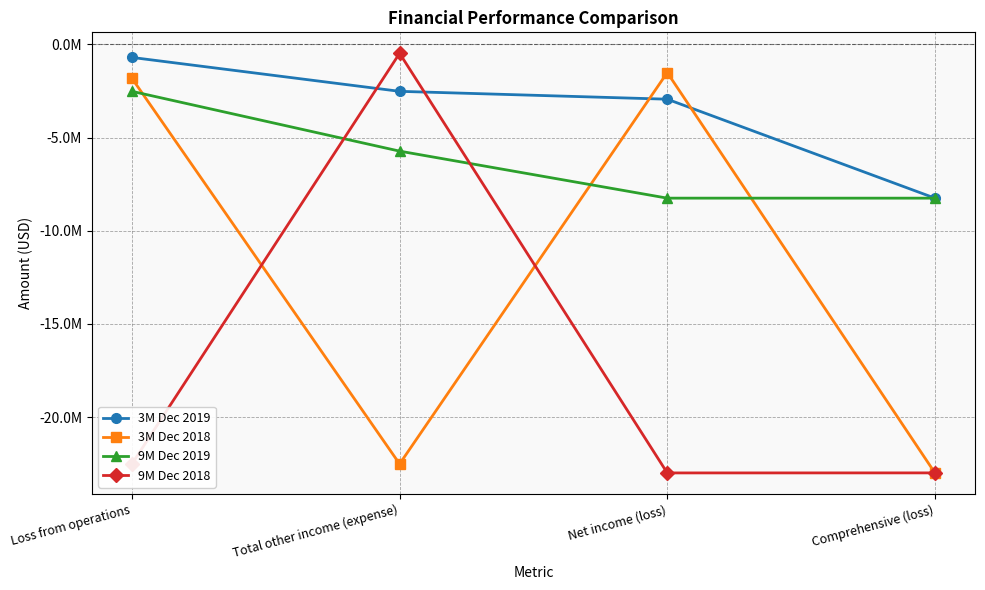

Reading right to left, extract all data points from this chart.

3M Dec 2019: -8250398	-2943101	-2521527	-703301
3M Dec 2018: -22987674	-1515897	-22505100	-1823193
9M Dec 2019: -8251138	-8250398	-5728871	-2521527
9M Dec 2018: -22985459	-22987674	-482574	-22505100